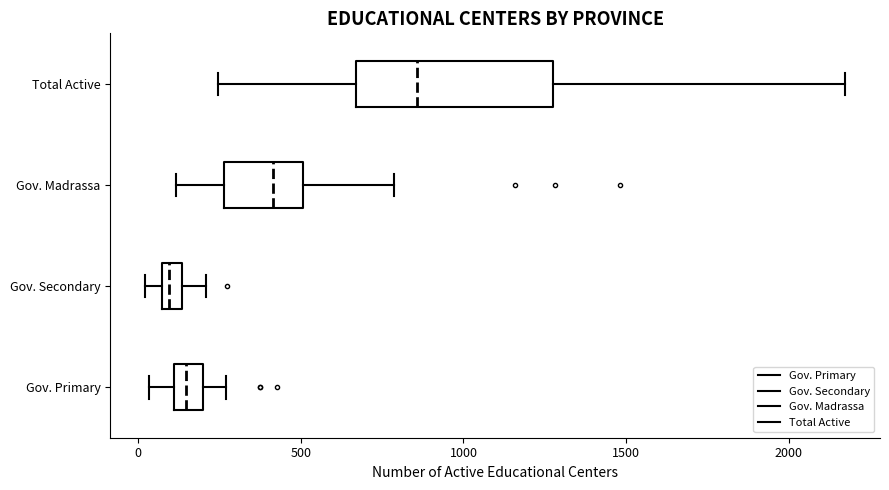

Which box is the widest, from its left edge to its right edge?

Total Active